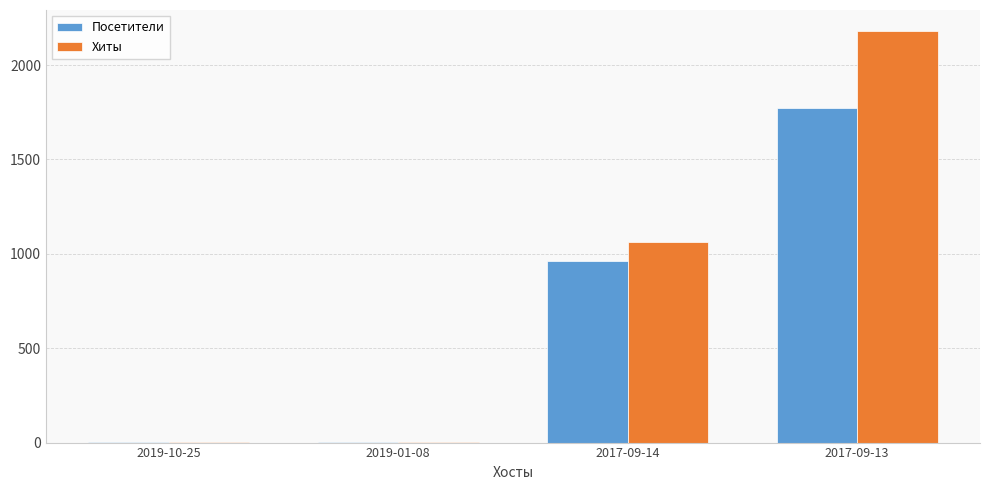

What is the maximum value shown in the chart?

2183